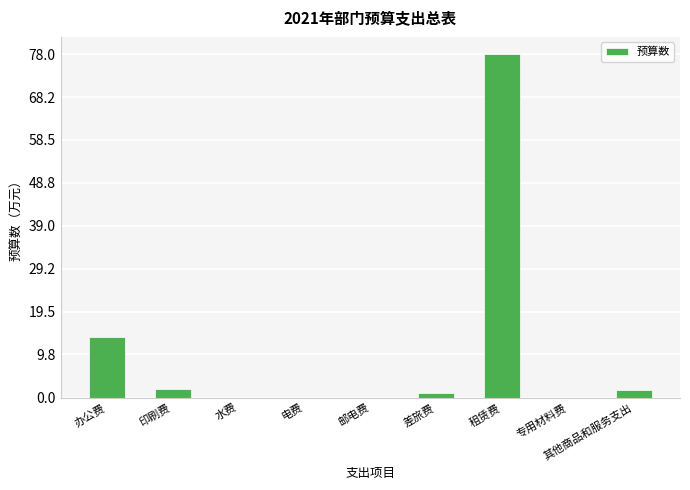

What is the change in value from 租赁费 to 专用材料费?

-78.0